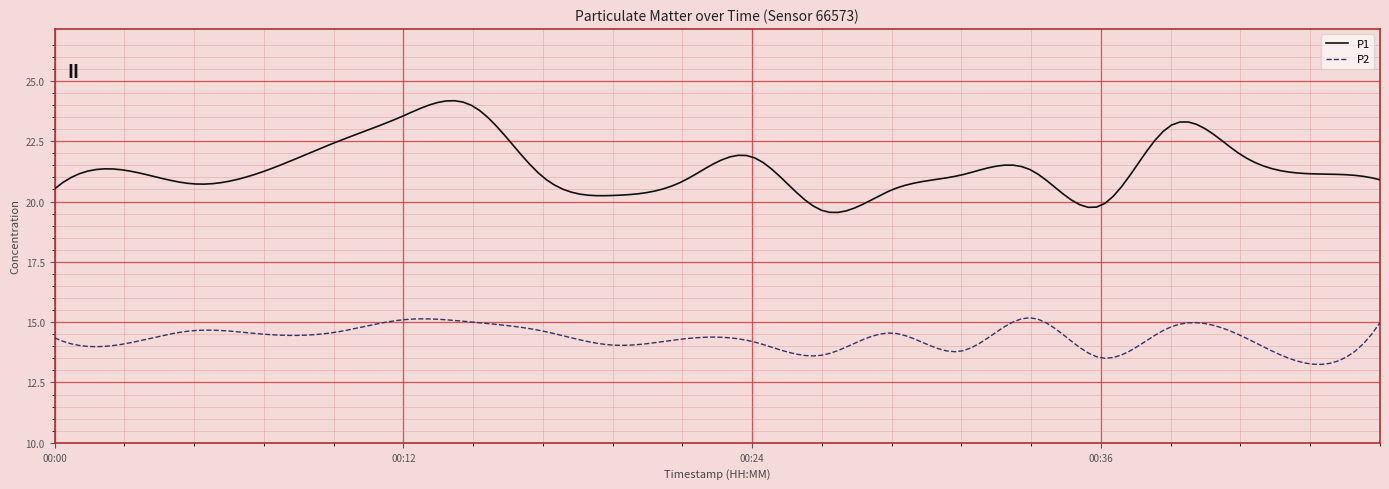

True or false: P2 and P1 cross at least once.

False